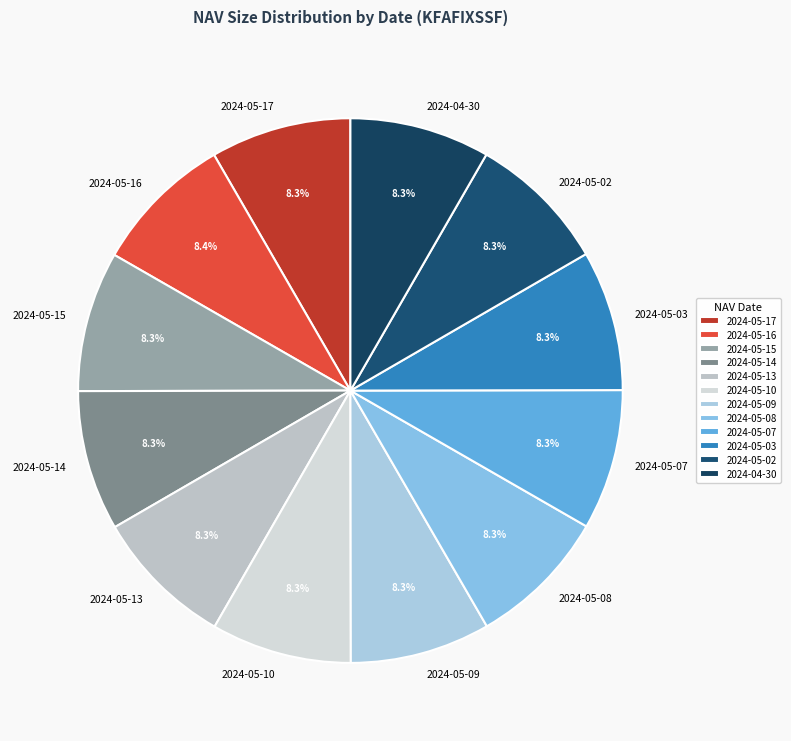

Approximately how many times larger is the value at 2024-05-02 compared to 2024-05-07?

1.0